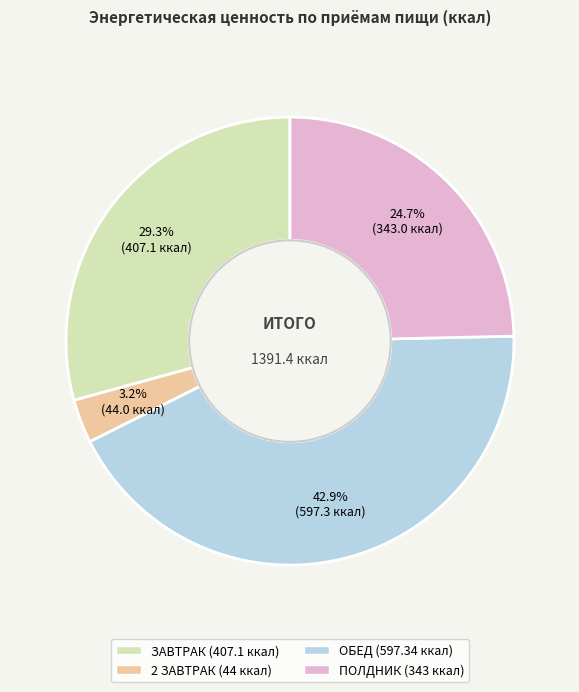

Is there a majority slice in this chart?

No